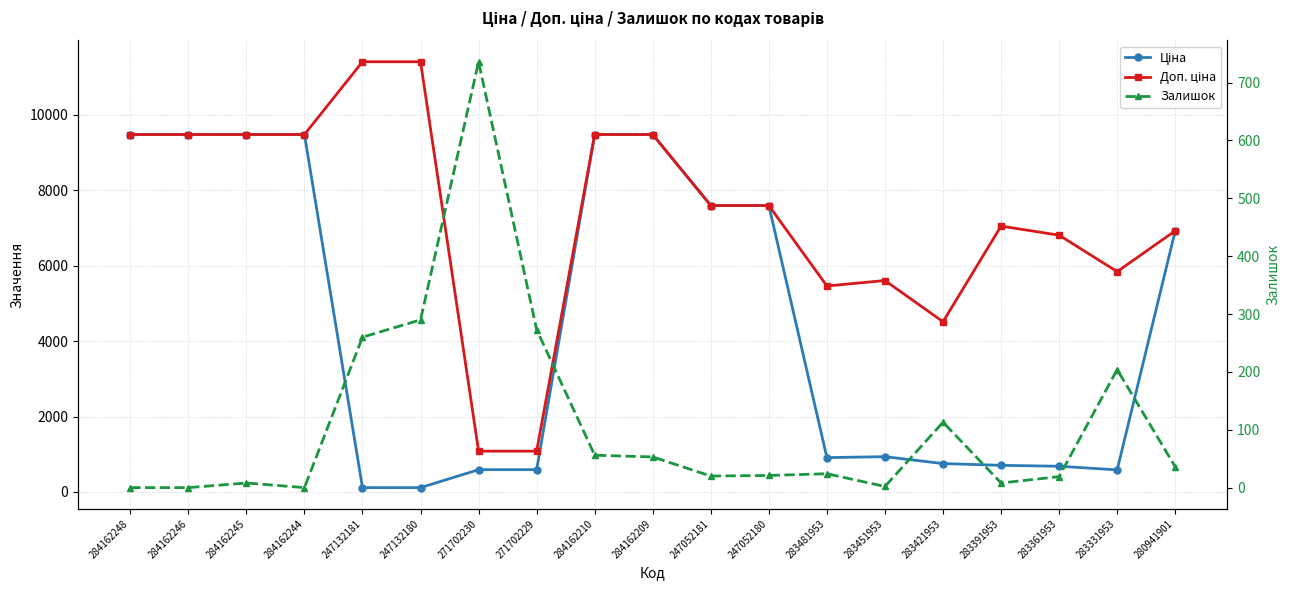

Reading right to left, transcribe all the data shown in this chart.

Ціна: 280941901=6925.7	283331953=584.4	283361953=681.0	283391953=705.1	283421953=752.2	283451953=934.5	283481953=910.4	247052180=7596.5	247052181=7596.5	284162209=9480.1	284162210=9480.1	271702229=589.9	271702230=589.9	247132180=114.1	247132181=114.1	284162244=9480.1	284162245=9480.1	284162246=9480.1	284162248=9480.1
Доп. ціна: 280941901=6925.7	283331953=5843.9	283361953=6809.8	283391953=7051.3	283421953=4513.3	283451953=5607.2	283481953=5462.3	247052180=7596.5	247052181=7596.5	284162209=9480.1	284162210=9480.1	271702229=1081.7	271702230=1081.7	247132180=11410.0	247132181=11410.0	284162244=9480.1	284162245=9480.1	284162246=9480.1	284162248=9480.1
Залишок: 280941901=36.0	283331953=204.0	283361953=19.0	283391953=8.0	283421953=113.0	283451953=2.0	283481953=24.0	247052180=21.0	247052181=20.0	284162209=53.0	284162210=56.0	271702229=273.0	271702230=736.0	247132180=290.0	247132181=260.0	284162244=0.0	284162245=8.0	284162246=0.0	284162248=0.0